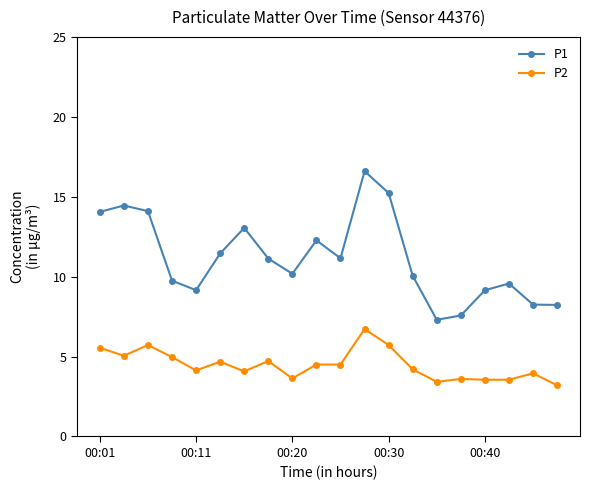

What is the sum of all P1 values?

222.7